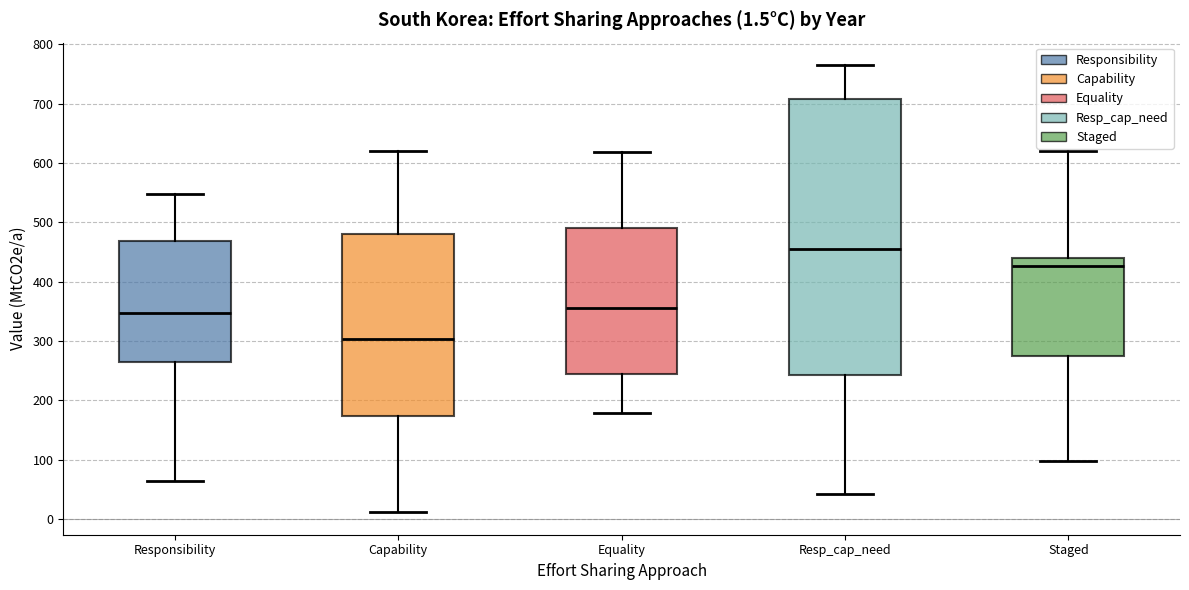

Which box is the tallest, from its lower edge to its upper edge?

Resp_cap_need